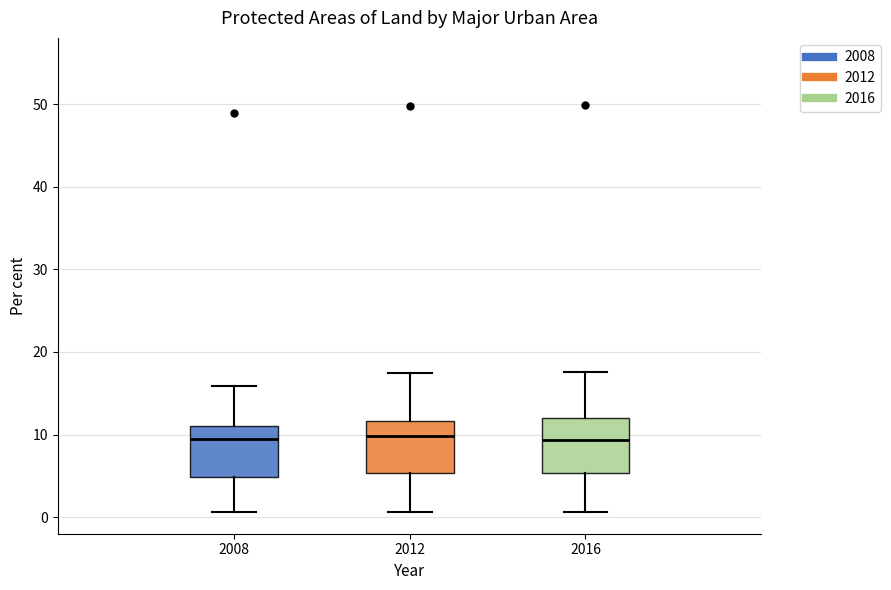

Where does the lower whisker of the box at x = 2008 end on the y-axis? The values are not printed on the chart, so give them approximately, as read against the axis.

1